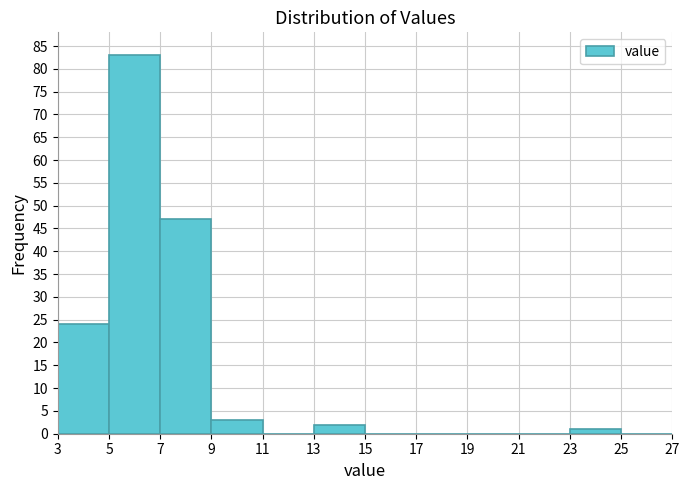

Reading left to right, list every bar in this chart as the range it spans on the x-axis followed by its height. The values are not printed on the chart, so give them approximately, as read against the axis.

3 to 5: 24
5 to 7: 83
7 to 9: 47
9 to 11: 3
11 to 13: 0
13 to 15: 2
15 to 17: 0
17 to 19: 0
19 to 21: 0
21 to 23: 0
23 to 25: 1
25 to 27: 0